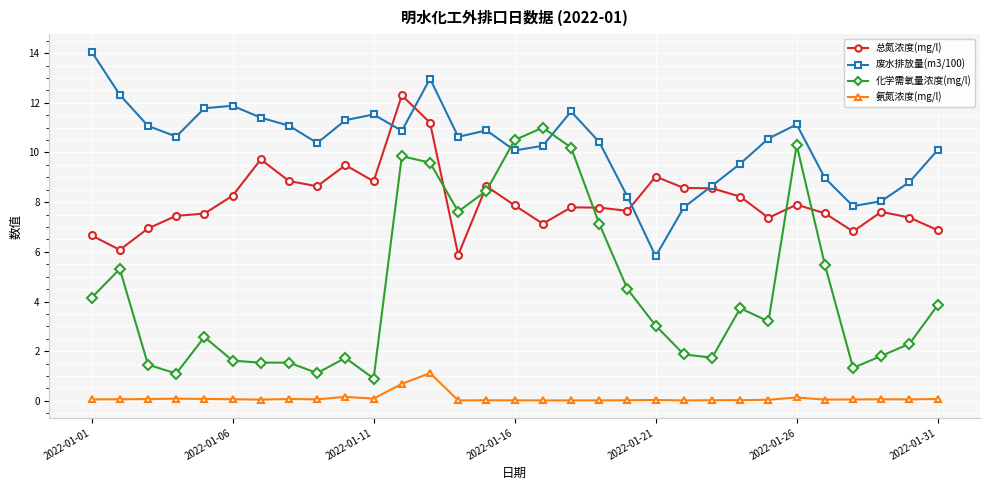

True or false: 氨氮浓度(mg/l) and 总氮浓度(mg/l) intersect in this chart.

False